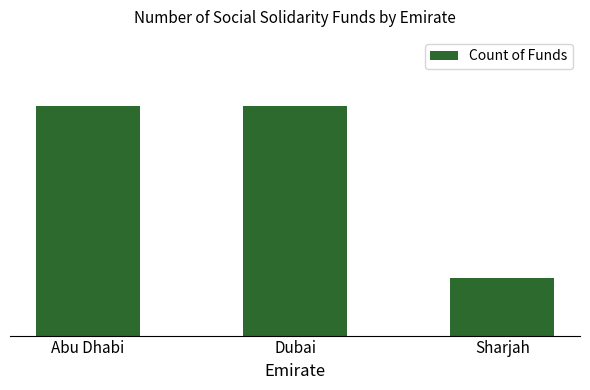

What is the maximum value shown in the chart?

8